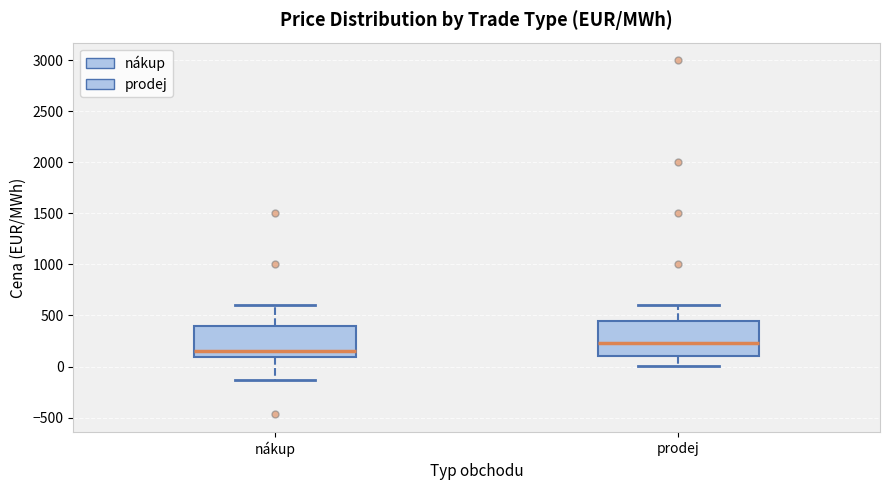

Where is the upper edge of the box for prodej on the y-axis? The values are not printed on the chart, so give them approximately, as read against the axis.

450